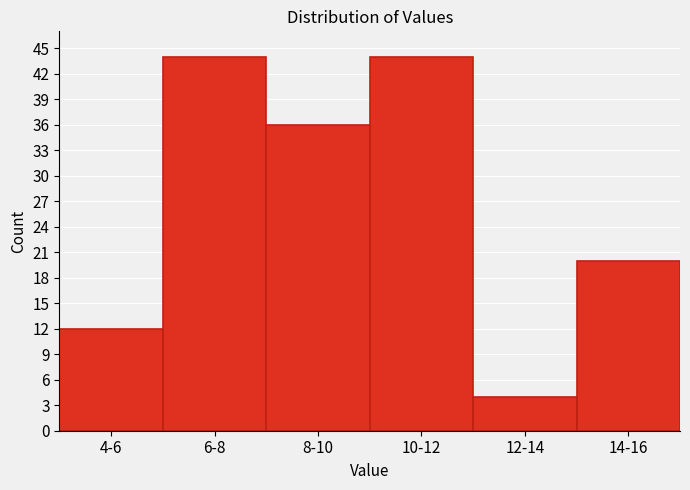

Reading right to left, list all the values displayed in this chart.

20	4	44	36	44	12